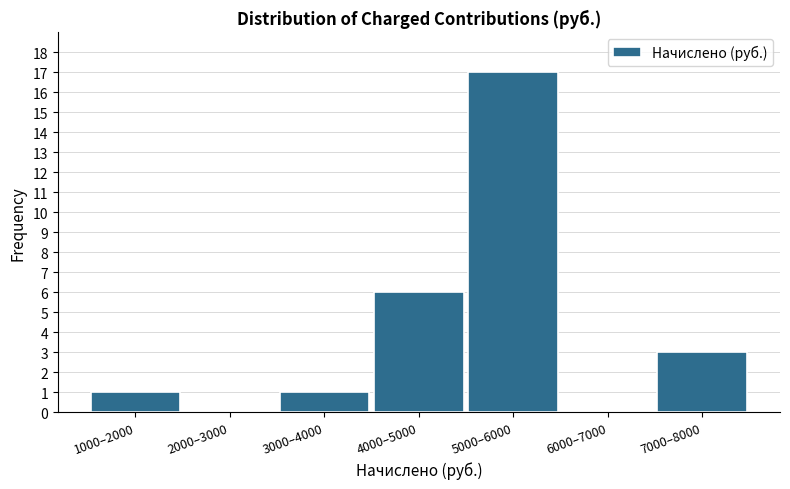

Reading left to right, list all the values displayed in this chart.

1000–2000=1	2000–3000=0	3000–4000=1	4000–5000=6	5000–6000=17	6000–7000=0	7000–8000=3